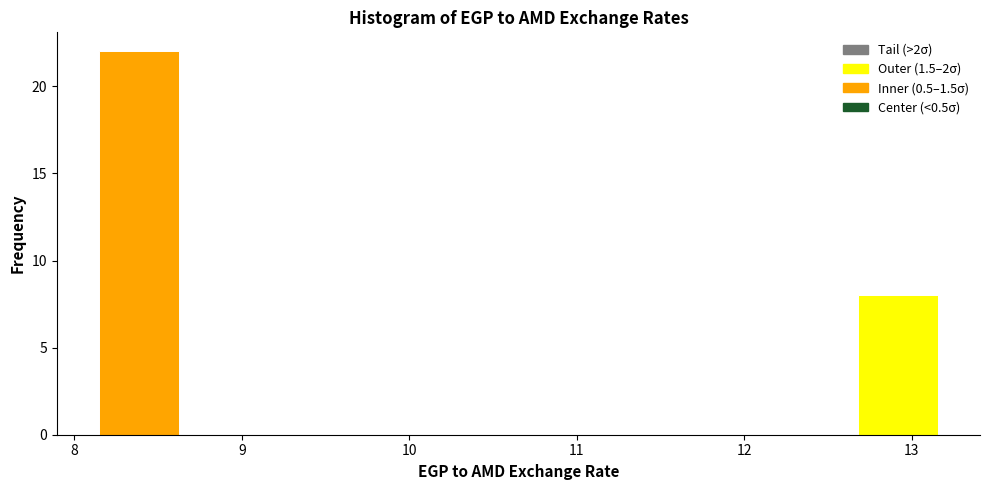

Over which range of the x-axis is the bar tallest?

8.1 to 8.6